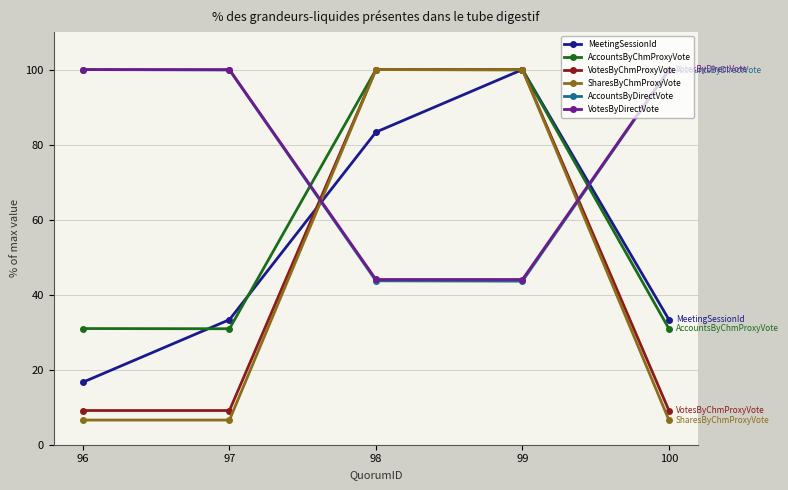

What is the sum of the VotesByDirectVote values at 97 and 100?

200.0